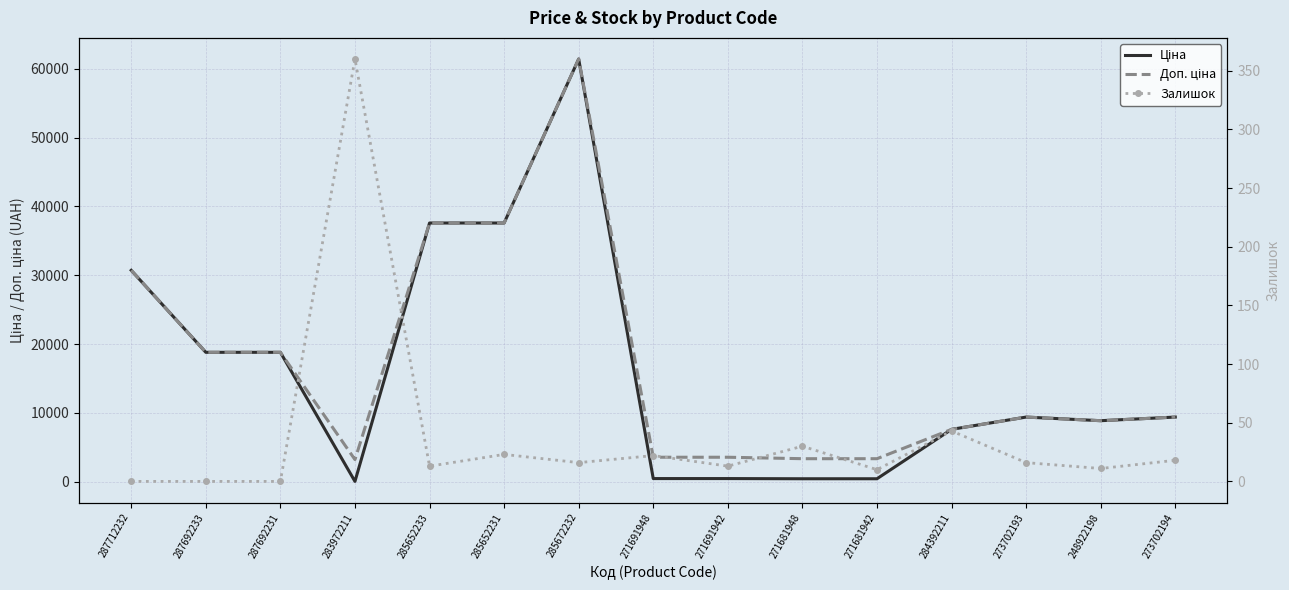

The Залишок series shows 11.0 at 248922198. True or false?

True